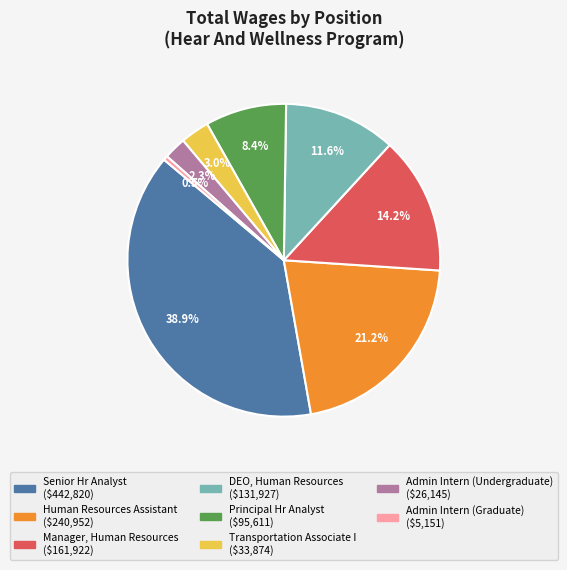

Is there a majority slice in this chart?

No